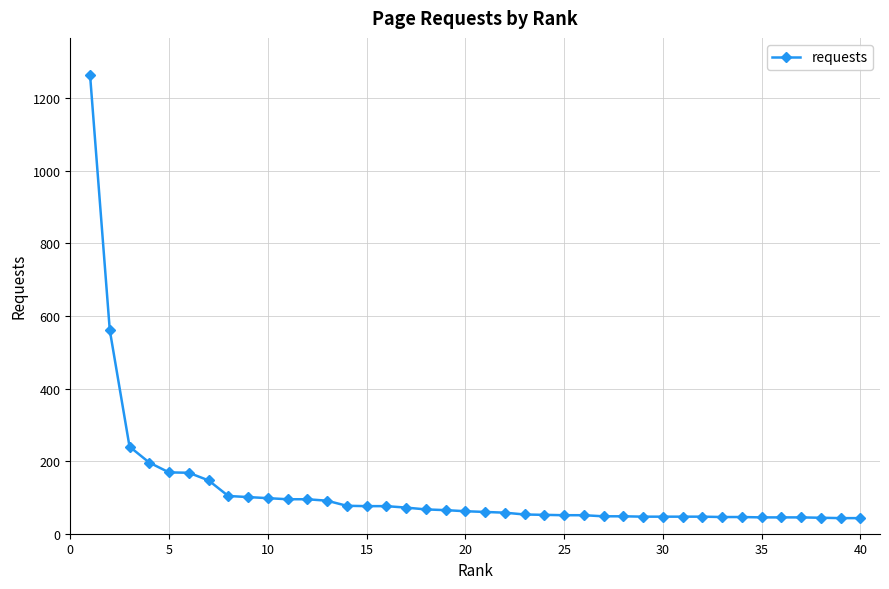

What is the maximum value shown in the chart?

1265